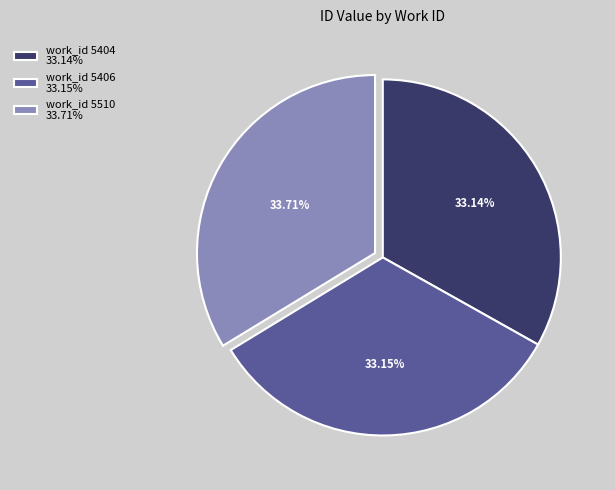

Approximately how many times larger is the value at work_id 5404 33.14% compared to work_id 5510 33.71%?

1.0